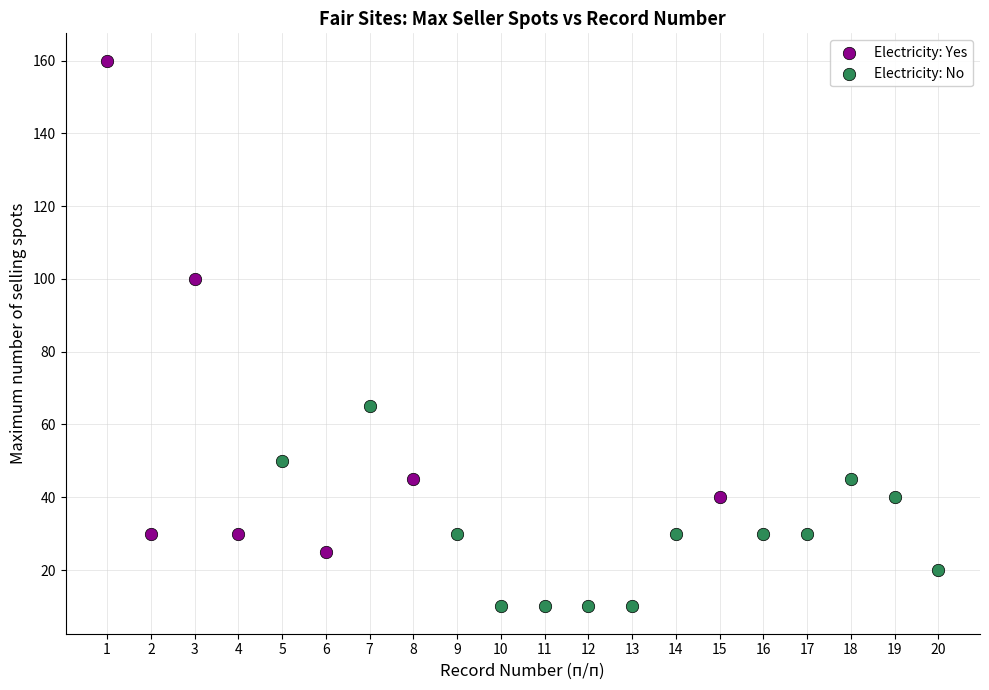

Which series reaches the maximum Y coordinate?

Electricity: Yes